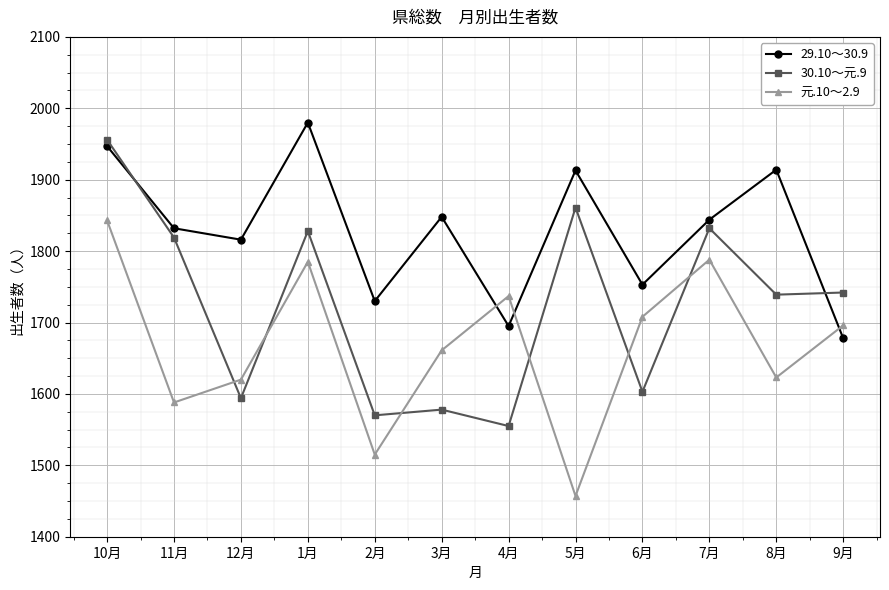

Is the value of 元.10～2.9 at 10月 greater than the value of 29.10～30.9 at 8月?

No